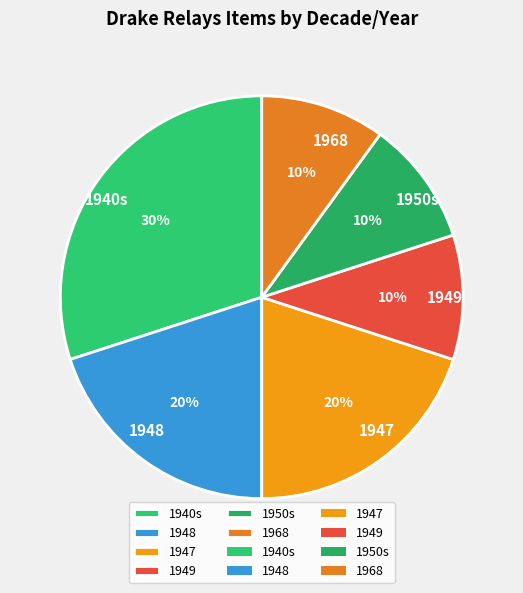

Which category has the biggest portion of the pie?

1940s